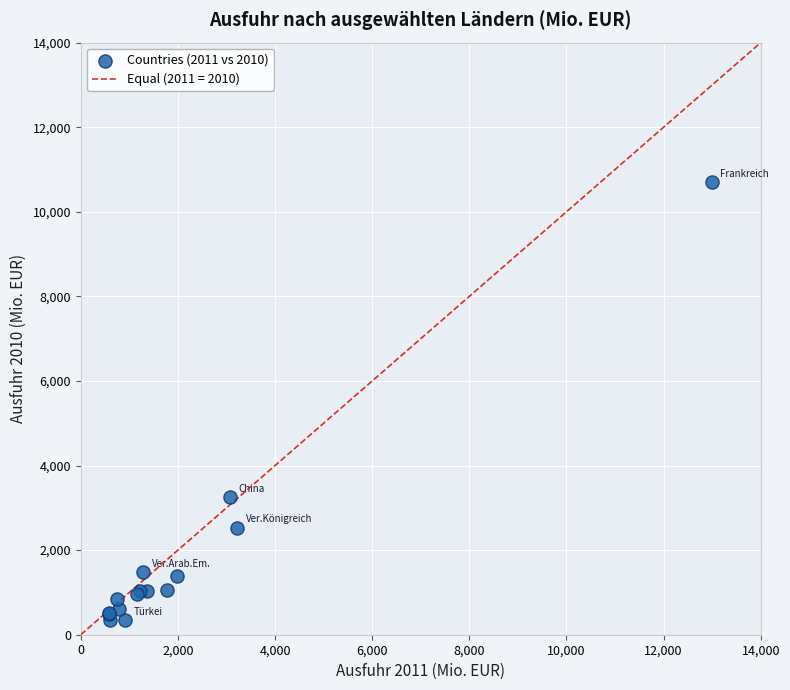

What Y value in the scatter plot is closest to 5520?

3248.7